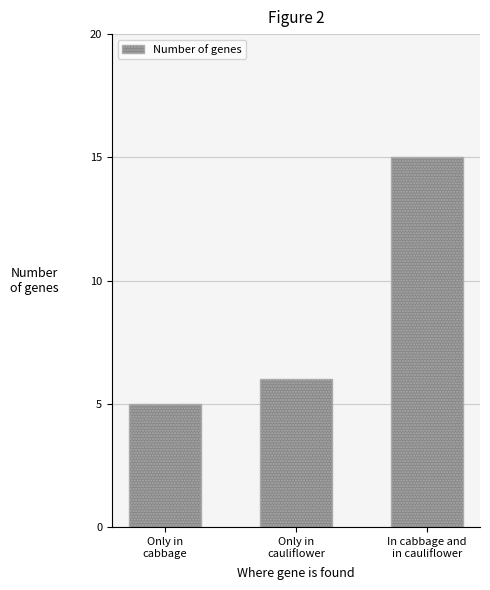

List the labels in order of value, smallest first.

Only in
cabbage, Only in
cauliflower, In cabbage and
in cauliflower